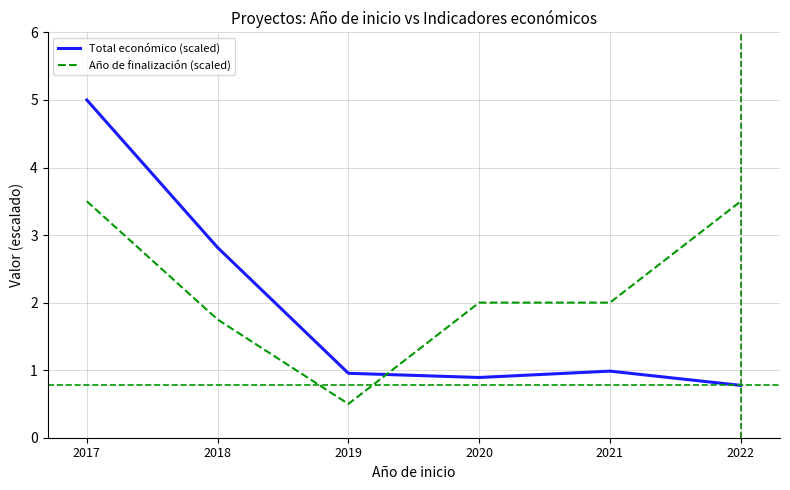

Reading left to right, transcribe all the data shown in this chart.

Total económico (scaled): 5.0	2.8	1.0	0.9	1.0	0.8
Año de finalización (scaled): 3.5	1.8	0.5	2.0	2.0	3.5